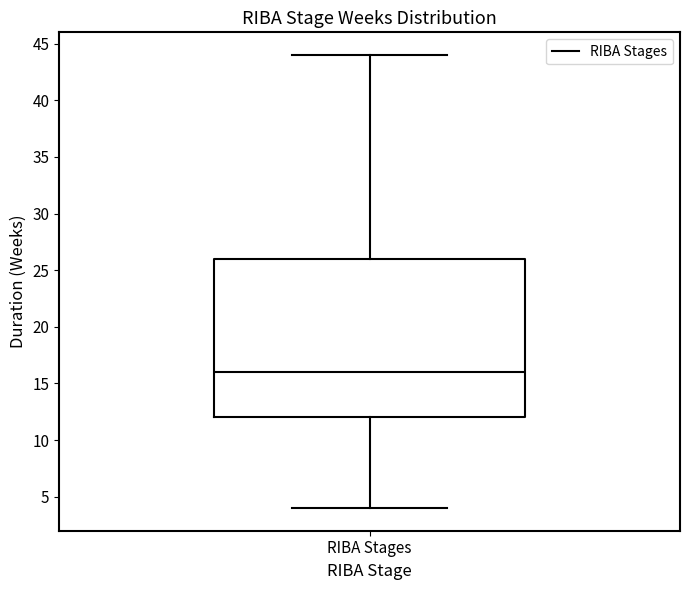

Read this box plot against the y-axis: the position of the median line, the range covered by the box, and the ends of both whiskers. The values are not printed on the chart, so give them approximately, as read against the axis.

median 16, box 12 to 26, whiskers 4 to 44